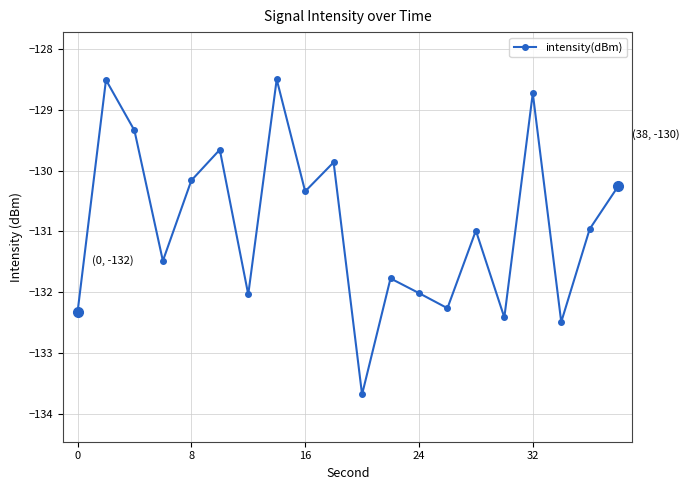

What is the maximum value shown in the chart?

-128.5